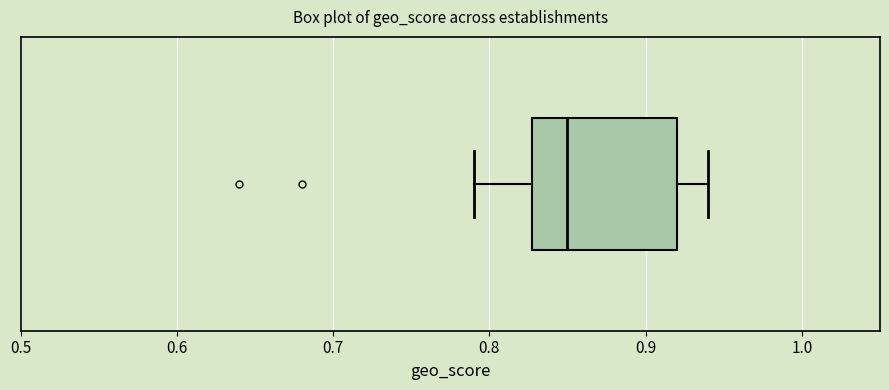

Where does the right whisker of the box end on the x-axis? The values are not printed on the chart, so give them approximately, as read against the axis.

0.94